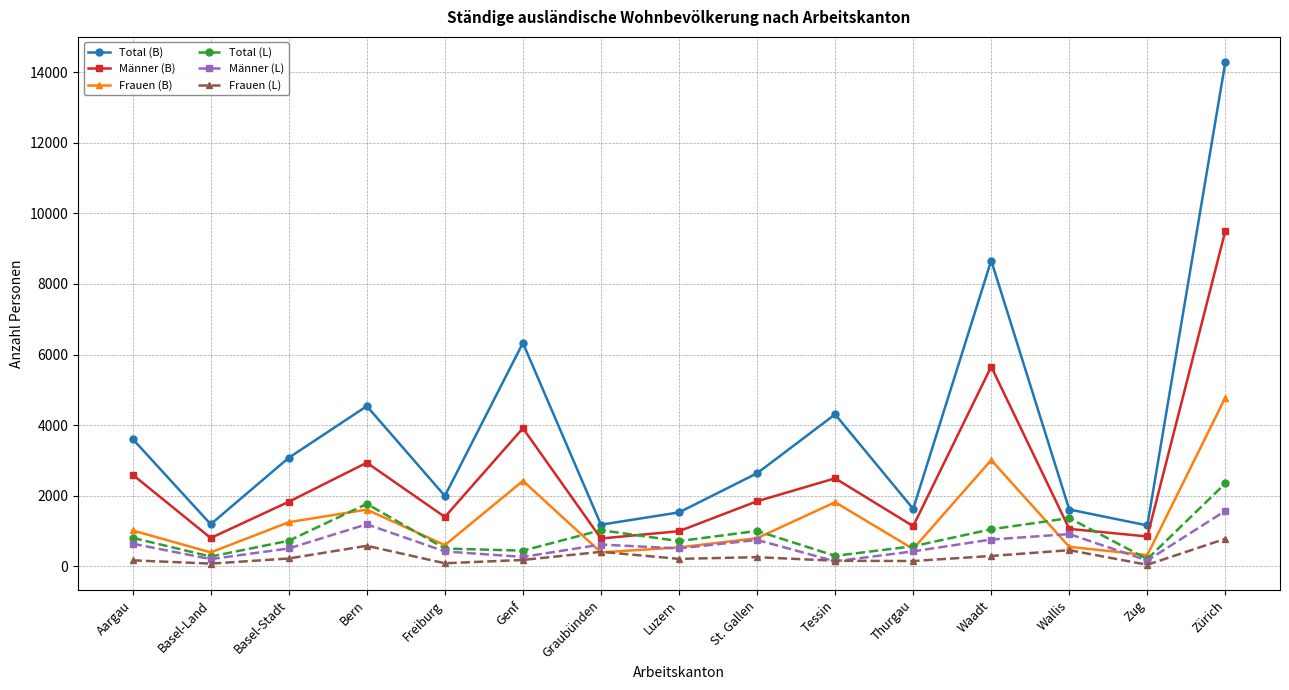

What is the highest value of the Total (L) series?

2347